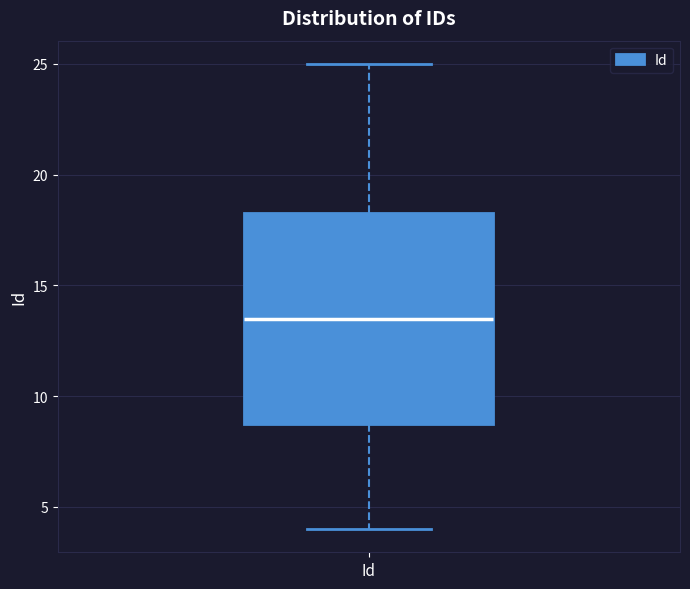

Read this box plot against the y-axis: the position of the median line, the range covered by the box, and the ends of both whiskers. The values are not printed on the chart, so give them approximately, as read against the axis.

median 13.5, box 9.0 to 18.5, whiskers 4.0 to 25.0